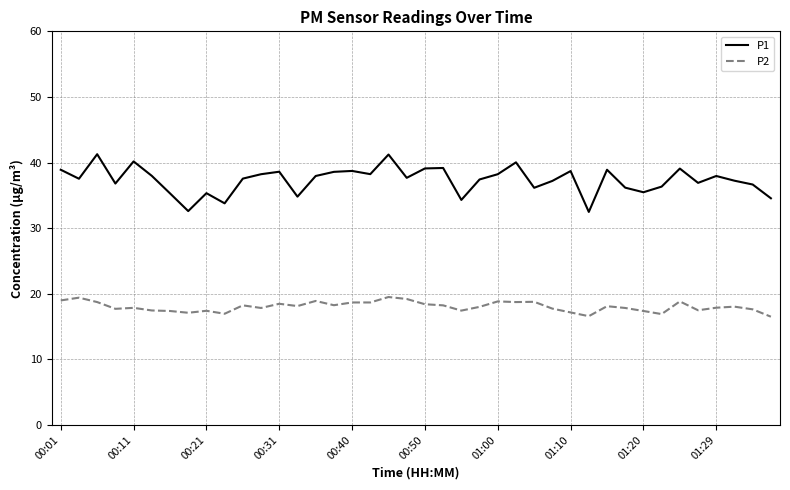

Is this an area chart (filled region under the line)?

No